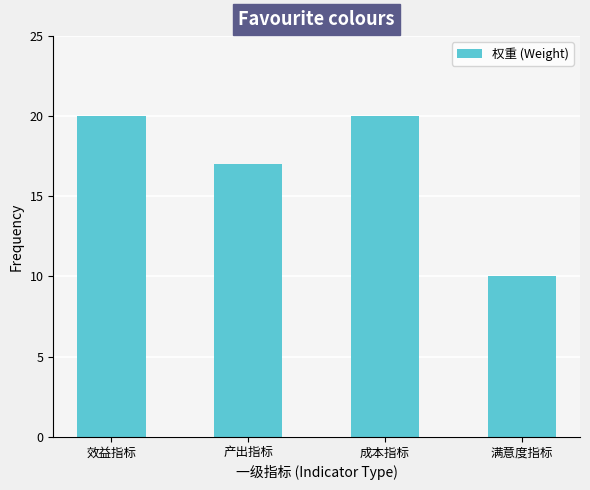

How many values are between 17 and 20?

3